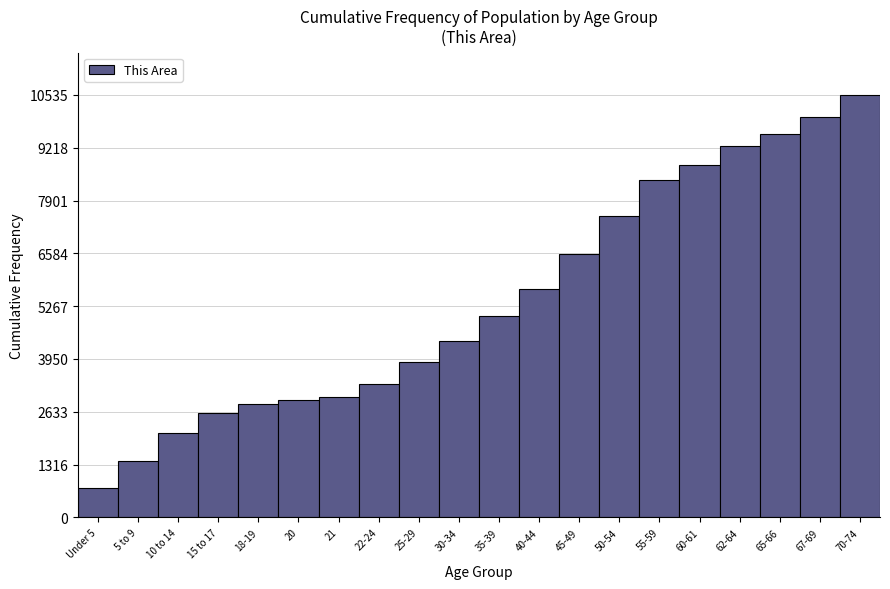

Reading left to right, transcribe all the data shown in this chart.

Under 5=739	5 to 9=1411	10 to 14=2115	15 to 17=2601	18-19=2837	20=2917	21=3007	22-24=3325	25-29=3887	30-34=4410	35-39=5024	40-44=5693	45-49=6575	50-54=7518	55-59=8425	60-61=8777	62-64=9264	65-66=9569	67-69=9993	70-74=10535